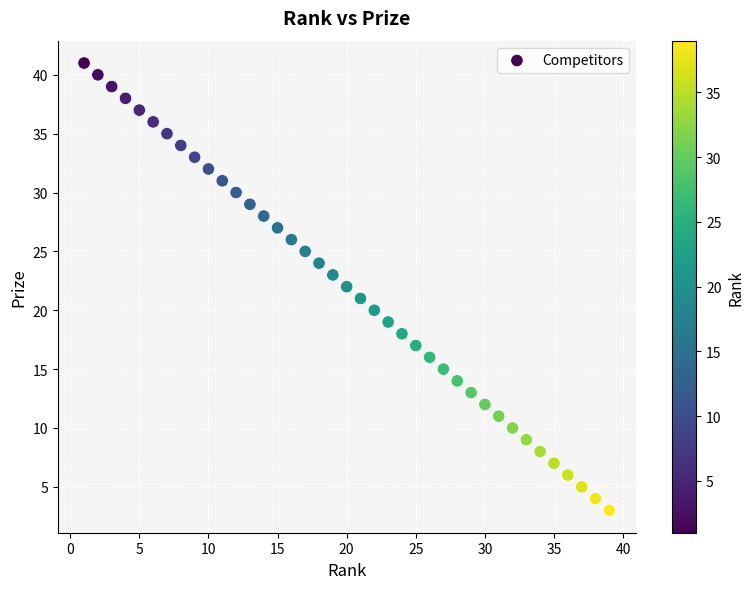

What is the range of X values (max minus min)?

38